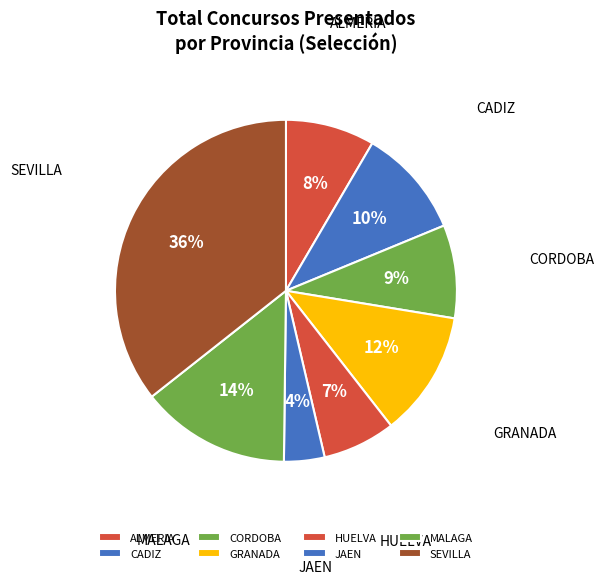

Does any single category account for the majority?

No